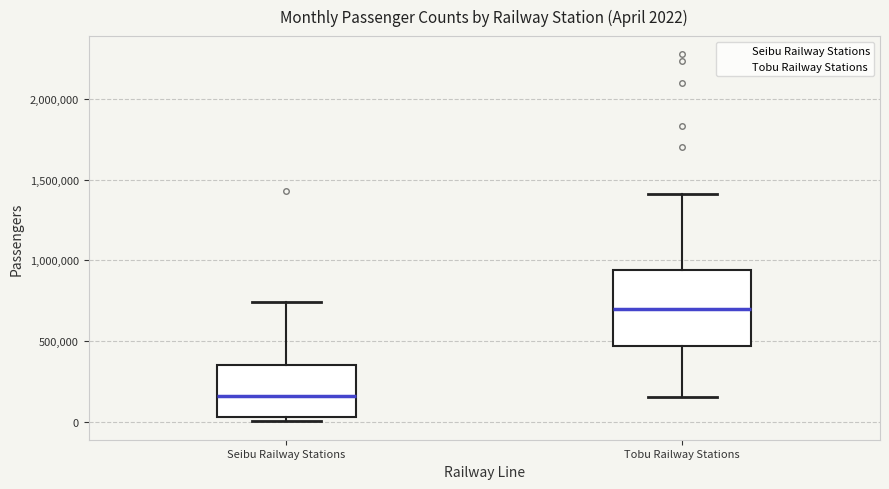

Comparing the boxes themselves (not the whiskers), which one is the tallest?

Tobu Railway Stations